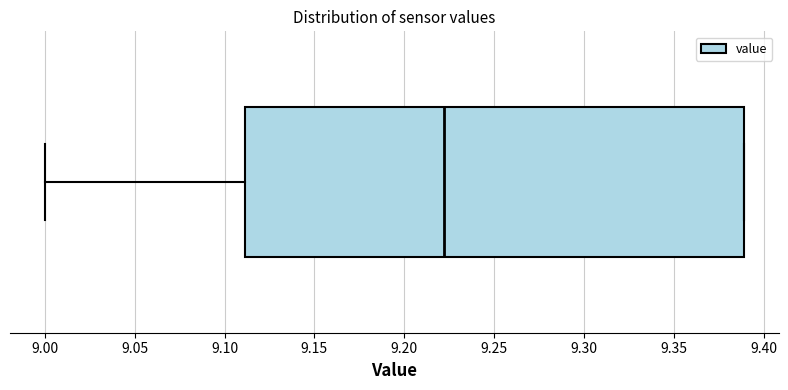

Where is the left edge of the box on the x-axis? The values are not printed on the chart, so give them approximately, as read against the axis.

9.11